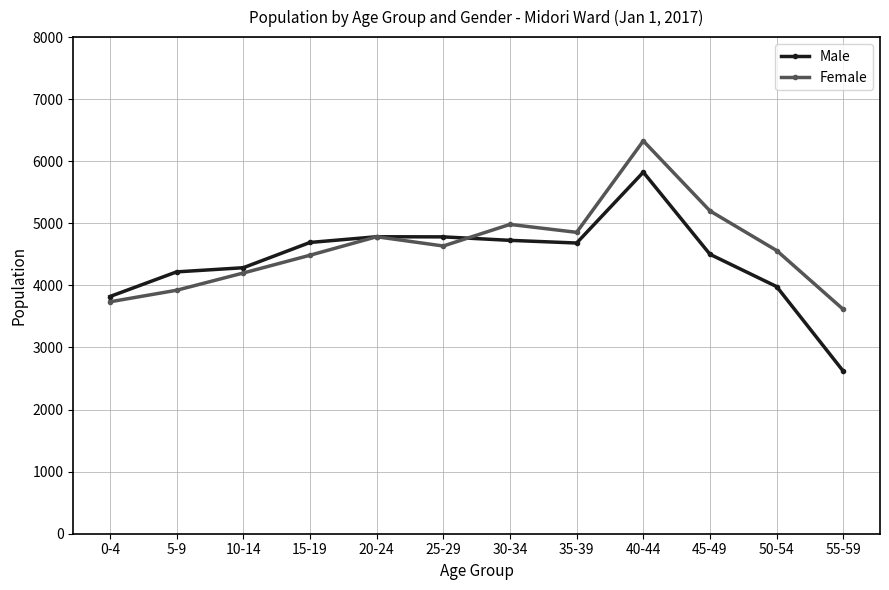

At 40-44, list the series in order from largest to smallest.

Female, Male